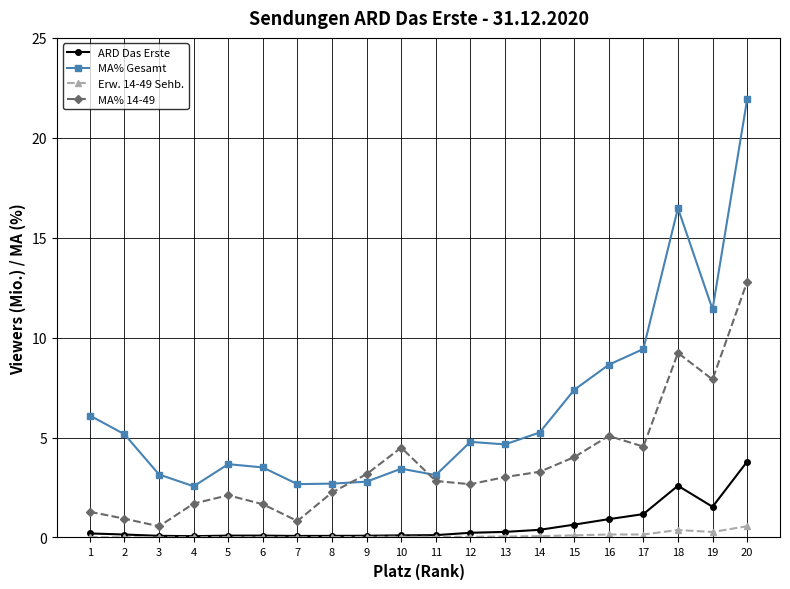

Is it true that Erw. 14-49 Sehb. equals 0.0 at 4?

True